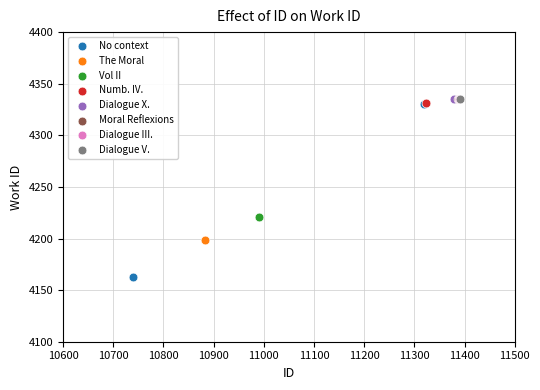

What are all the series names shown in the legend?

No context, The Moral, Vol II, Numb. IV., Dialogue X., Moral Reflexions, Dialogue III., Dialogue V.